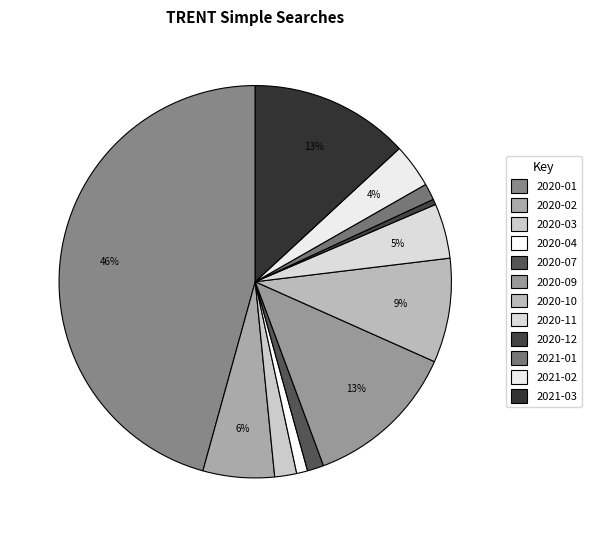

Combined, do 2020-10 and 2021-03 account for over 50%?

No